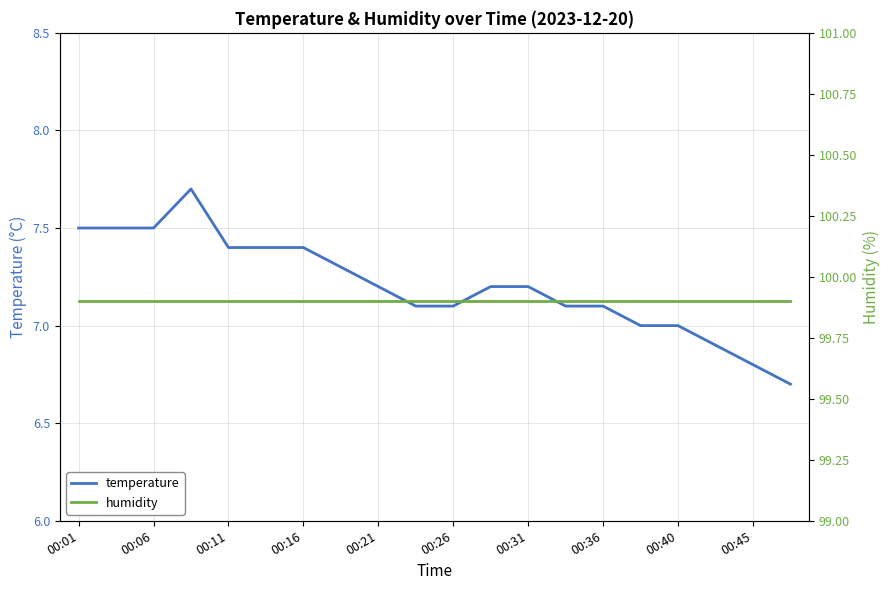

Rank the series at 11 from lowest to highest value.

temperature, humidity